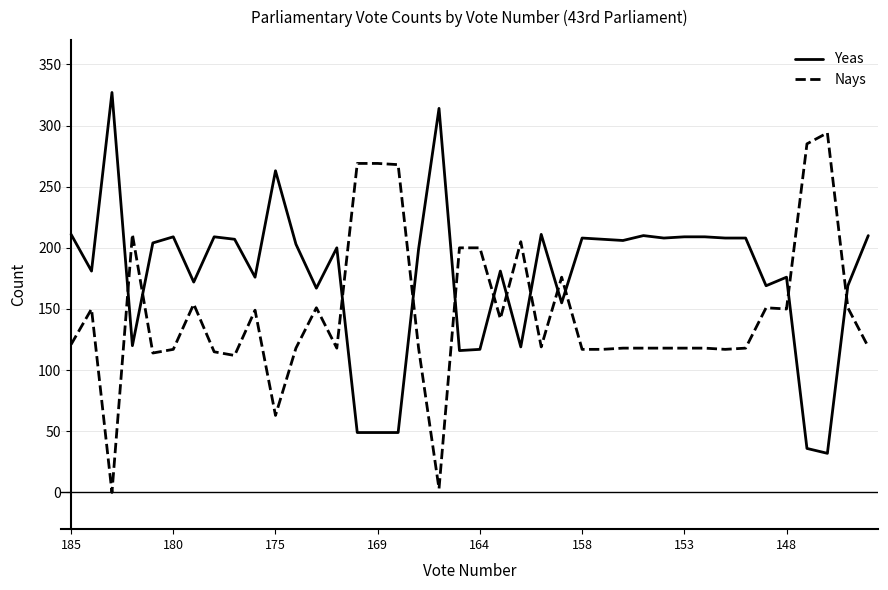

List the series in order of their peak value, lowest first.

Nays, Yeas